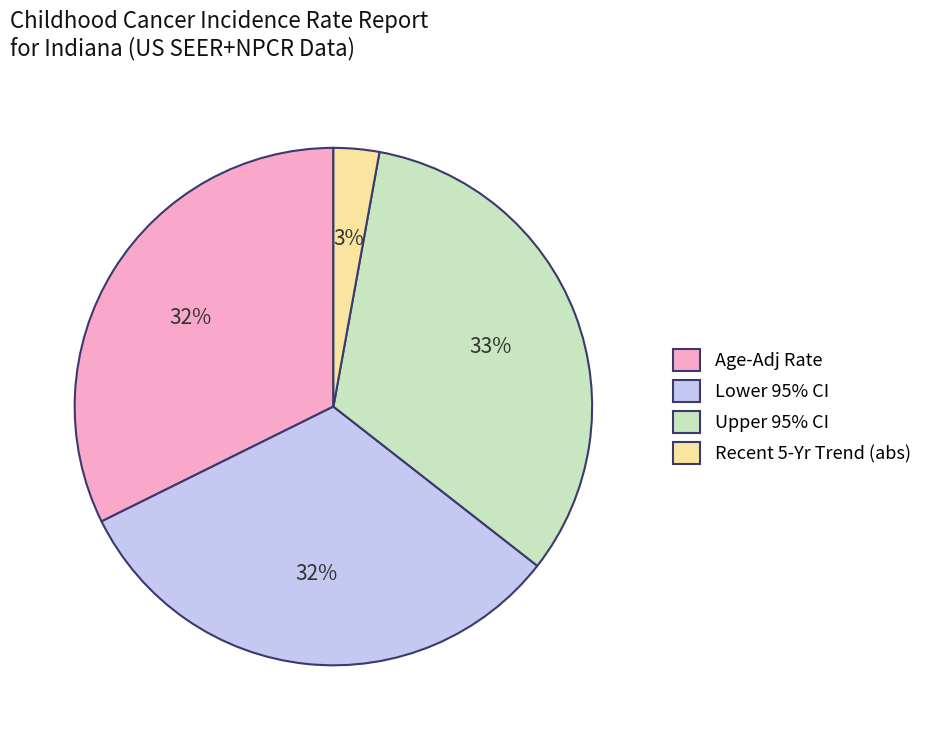

Is there any slice that represents more than half of the pie?

No